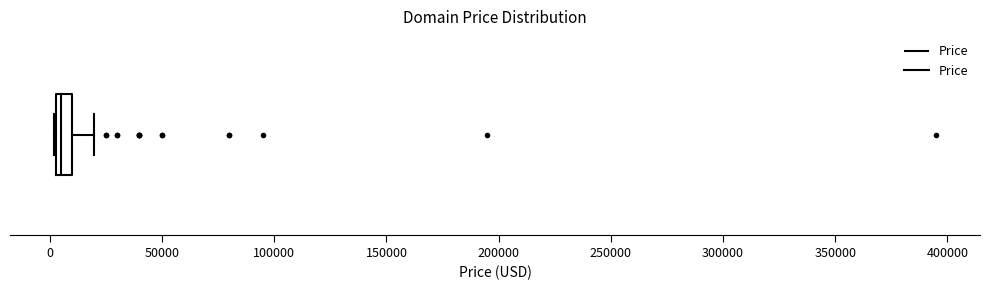

Where is the right edge of the box on the x-axis? The values are not printed on the chart, so give them approximately, as read against the axis.

10000